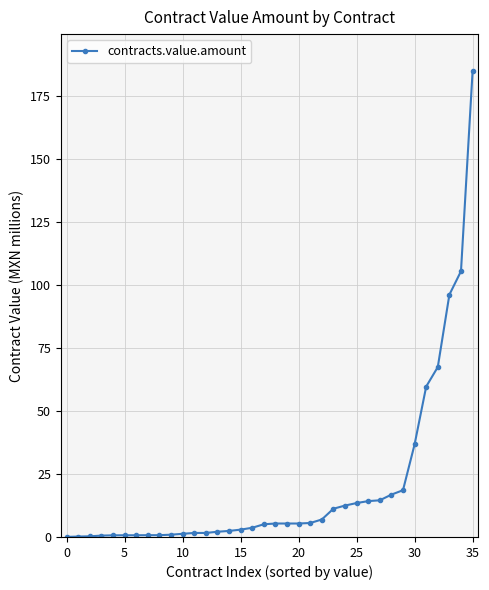

What is the sum of all values?

705.7